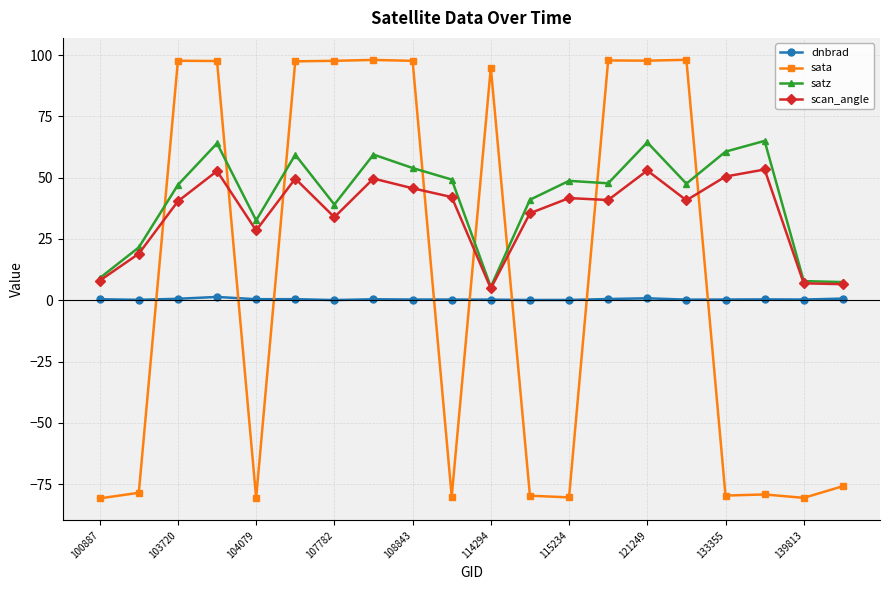

What is the value of the satz point at the 18th from the left?

65.0